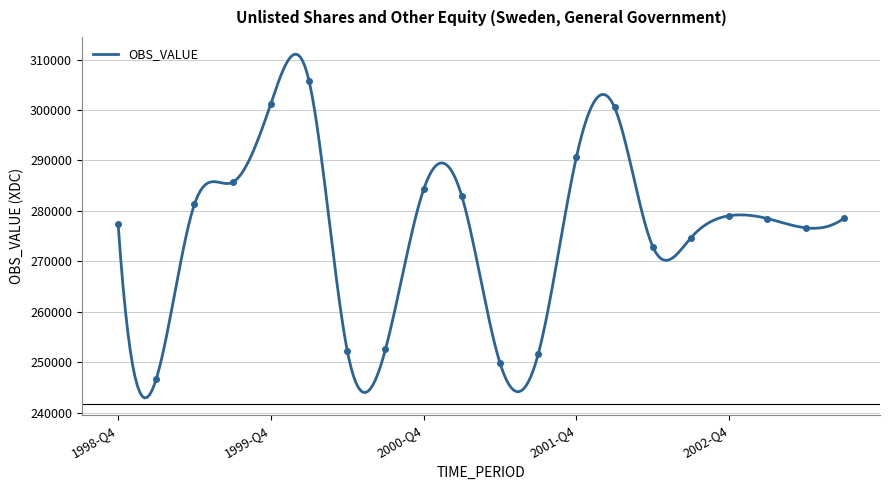

What is the label of the 6th point from the left?

2000-Q1